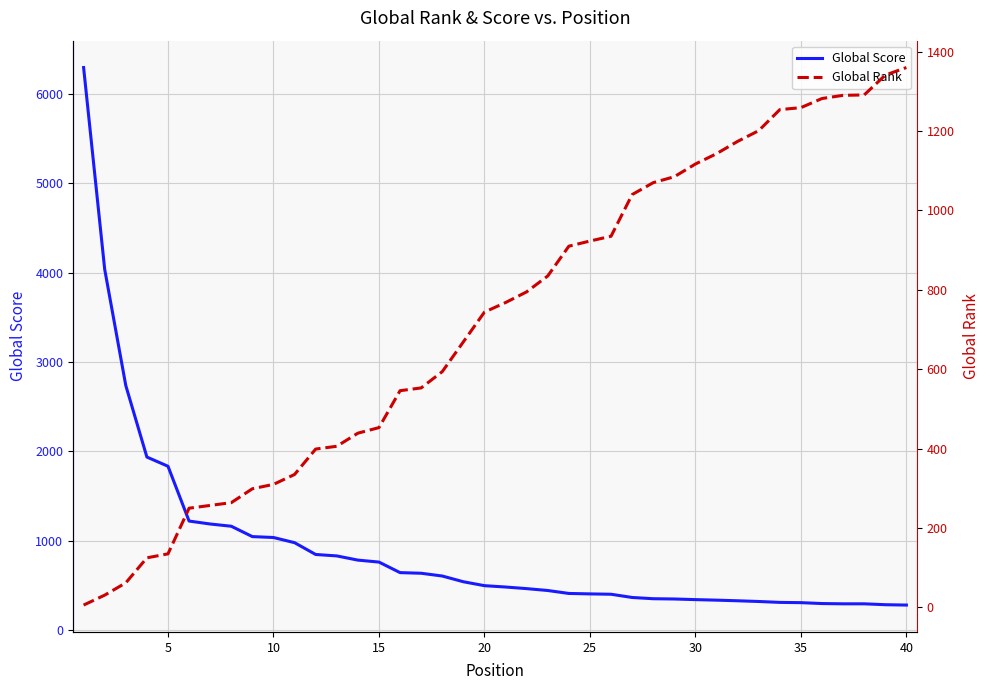

What is the difference between the maximum and minimum values in the Global Score series?

6014